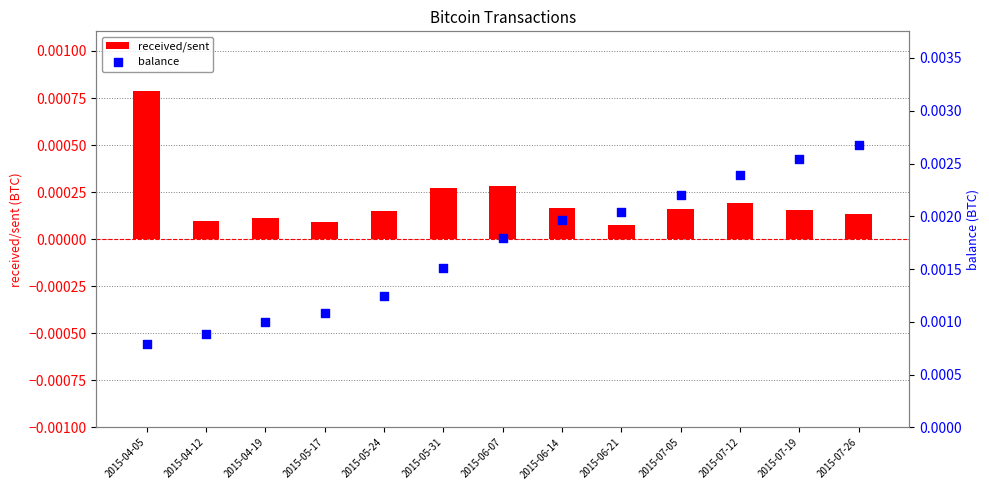

What are all the series names shown in the legend?

received/sent, balance